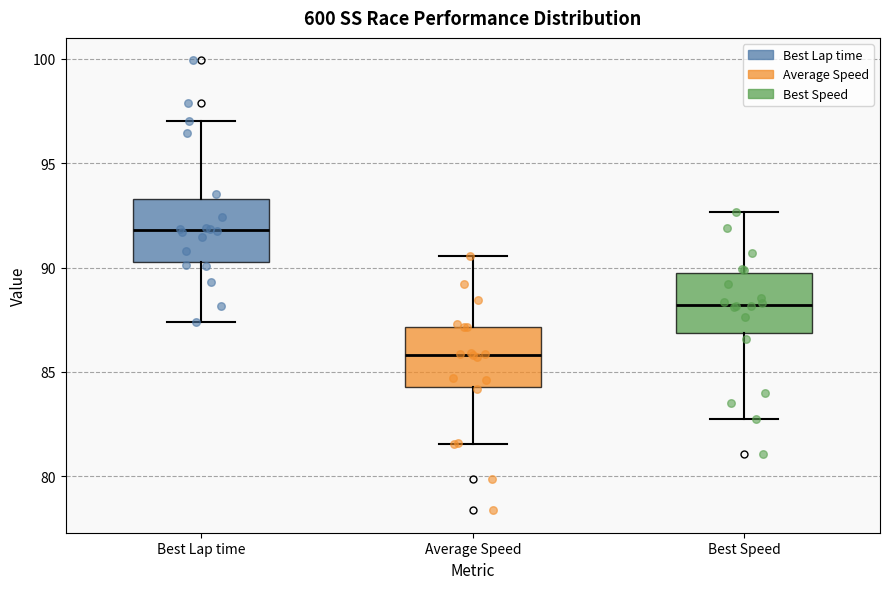

Which box's median line is the lowest?

Average Speed